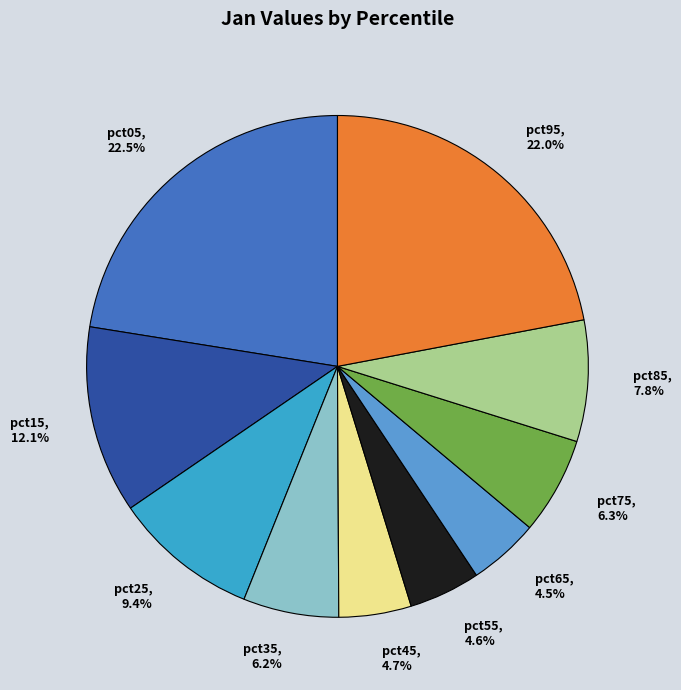

Is it true that pct95 is 22% of the pie?

True